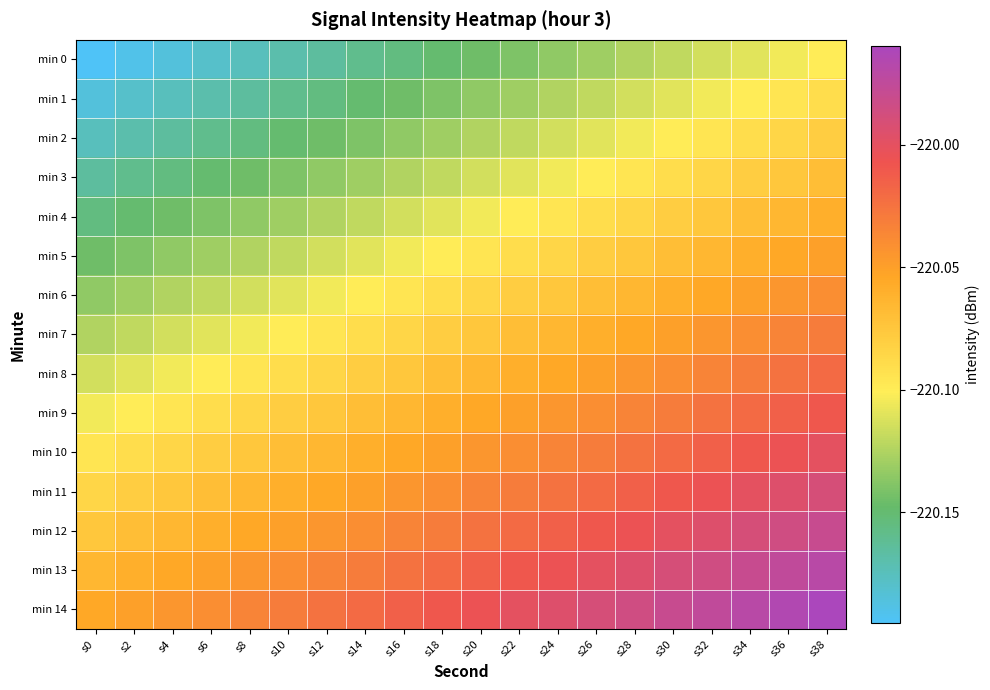

Reading right to left, what are all the values shown in this chart?

min 0: s38=-220.1	s36=-220.1	s34=-220.1	s32=-220.1	s30=-220.1	s28=-220.1	s26=-220.1	s24=-220.1	s22=-220.1	s20=-220.1	s18=-220.1	s16=-220.2	s14=-220.2	s12=-220.2	s10=-220.2	s8=-220.2	s6=-220.2	s4=-220.2	s2=-220.2	s0=-220.2
min 1: s38=-220.1	s36=-220.1	s34=-220.1	s32=-220.1	s30=-220.1	s28=-220.1	s26=-220.1	s24=-220.1	s22=-220.1	s20=-220.1	s18=-220.1	s16=-220.1	s14=-220.1	s12=-220.2	s10=-220.2	s8=-220.2	s6=-220.2	s4=-220.2	s2=-220.2	s0=-220.2
min 2: s38=-220.1	s36=-220.1	s34=-220.1	s32=-220.1	s30=-220.1	s28=-220.1	s26=-220.1	s24=-220.1	s22=-220.1	s20=-220.1	s18=-220.1	s16=-220.1	s14=-220.1	s12=-220.1	s10=-220.1	s8=-220.2	s6=-220.2	s4=-220.2	s2=-220.2	s0=-220.2
min 3: s38=-220.1	s36=-220.1	s34=-220.1	s32=-220.1	s30=-220.1	s28=-220.1	s26=-220.1	s24=-220.1	s22=-220.1	s20=-220.1	s18=-220.1	s16=-220.1	s14=-220.1	s12=-220.1	s10=-220.1	s8=-220.1	s6=-220.1	s4=-220.2	s2=-220.2	s0=-220.2
min 4: s38=-220.1	s36=-220.1	s34=-220.1	s32=-220.1	s30=-220.1	s28=-220.1	s26=-220.1	s24=-220.1	s22=-220.1	s20=-220.1	s18=-220.1	s16=-220.1	s14=-220.1	s12=-220.1	s10=-220.1	s8=-220.1	s6=-220.1	s4=-220.1	s2=-220.1	s0=-220.2
min 5: s38=-220.0	s36=-220.1	s34=-220.1	s32=-220.1	s30=-220.1	s28=-220.1	s26=-220.1	s24=-220.1	s22=-220.1	s20=-220.1	s18=-220.1	s16=-220.1	s14=-220.1	s12=-220.1	s10=-220.1	s8=-220.1	s6=-220.1	s4=-220.1	s2=-220.1	s0=-220.1
min 6: s38=-220.0	s36=-220.0	s34=-220.0	s32=-220.1	s30=-220.1	s28=-220.1	s26=-220.1	s24=-220.1	s22=-220.1	s20=-220.1	s18=-220.1	s16=-220.1	s14=-220.1	s12=-220.1	s10=-220.1	s8=-220.1	s6=-220.1	s4=-220.1	s2=-220.1	s0=-220.1
min 7: s38=-220.0	s36=-220.0	s34=-220.0	s32=-220.0	s30=-220.0	s28=-220.1	s26=-220.1	s24=-220.1	s22=-220.1	s20=-220.1	s18=-220.1	s16=-220.1	s14=-220.1	s12=-220.1	s10=-220.1	s8=-220.1	s6=-220.1	s4=-220.1	s2=-220.1	s0=-220.1
min 8: s38=-220.0	s36=-220.0	s34=-220.0	s32=-220.0	s30=-220.0	s28=-220.0	s26=-220.0	s24=-220.1	s22=-220.1	s20=-220.1	s18=-220.1	s16=-220.1	s14=-220.1	s12=-220.1	s10=-220.1	s8=-220.1	s6=-220.1	s4=-220.1	s2=-220.1	s0=-220.1
min 9: s38=-220.0	s36=-220.0	s34=-220.0	s32=-220.0	s30=-220.0	s28=-220.0	s26=-220.0	s24=-220.0	s22=-220.0	s20=-220.1	s18=-220.1	s16=-220.1	s14=-220.1	s12=-220.1	s10=-220.1	s8=-220.1	s6=-220.1	s4=-220.1	s2=-220.1	s0=-220.1
min 10: s38=-220.0	s36=-220.0	s34=-220.0	s32=-220.0	s30=-220.0	s28=-220.0	s26=-220.0	s24=-220.0	s22=-220.0	s20=-220.0	s18=-220.0	s16=-220.1	s14=-220.1	s12=-220.1	s10=-220.1	s8=-220.1	s6=-220.1	s4=-220.1	s2=-220.1	s0=-220.1
min 11: s38=-220.0	s36=-220.0	s34=-220.0	s32=-220.0	s30=-220.0	s28=-220.0	s26=-220.0	s24=-220.0	s22=-220.0	s20=-220.0	s18=-220.0	s16=-220.0	s14=-220.0	s12=-220.1	s10=-220.1	s8=-220.1	s6=-220.1	s4=-220.1	s2=-220.1	s0=-220.1
min 12: s38=-220.0	s36=-220.0	s34=-220.0	s32=-220.0	s30=-220.0	s28=-220.0	s26=-220.0	s24=-220.0	s22=-220.0	s20=-220.0	s18=-220.0	s16=-220.0	s14=-220.0	s12=-220.0	s10=-220.0	s8=-220.1	s6=-220.1	s4=-220.1	s2=-220.1	s0=-220.1
min 13: s38=-220.0	s36=-220.0	s34=-220.0	s32=-220.0	s30=-220.0	s28=-220.0	s26=-220.0	s24=-220.0	s22=-220.0	s20=-220.0	s18=-220.0	s16=-220.0	s14=-220.0	s12=-220.0	s10=-220.0	s8=-220.0	s6=-220.0	s4=-220.1	s2=-220.1	s0=-220.1
min 14: s38=-220.0	s36=-220.0	s34=-220.0	s32=-220.0	s30=-220.0	s28=-220.0	s26=-220.0	s24=-220.0	s22=-220.0	s20=-220.0	s18=-220.0	s16=-220.0	s14=-220.0	s12=-220.0	s10=-220.0	s8=-220.0	s6=-220.0	s4=-220.0	s2=-220.0	s0=-220.1